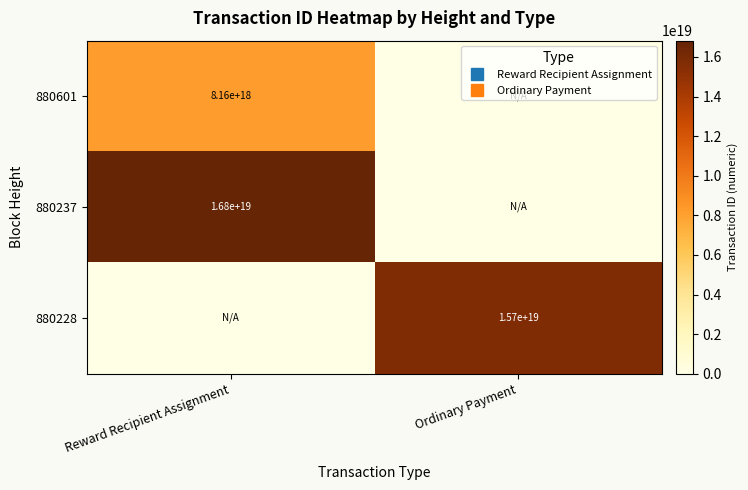

What is the highest value of the 880228 series?

15715936335112529920